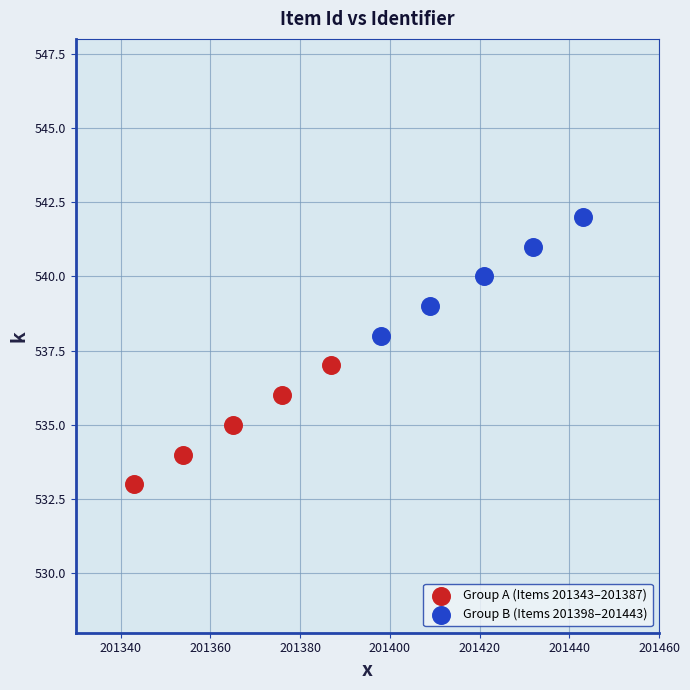

Which series contains the highest Y value?

Group B (Items 201398–201443)